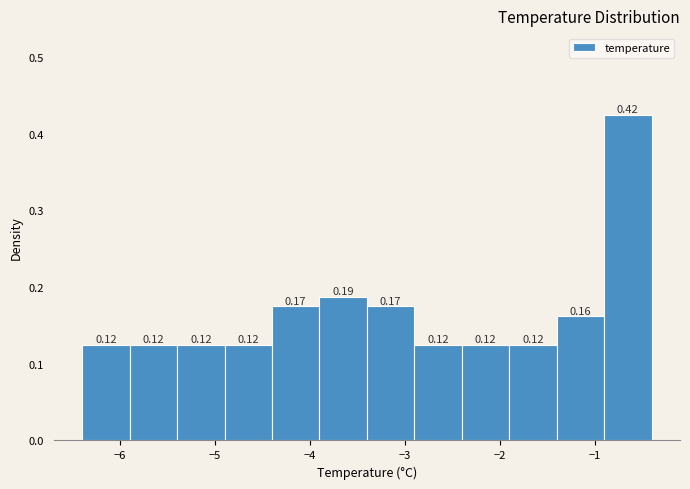

Over which range of the x-axis is the bar tallest?

-0.9 to -0.4